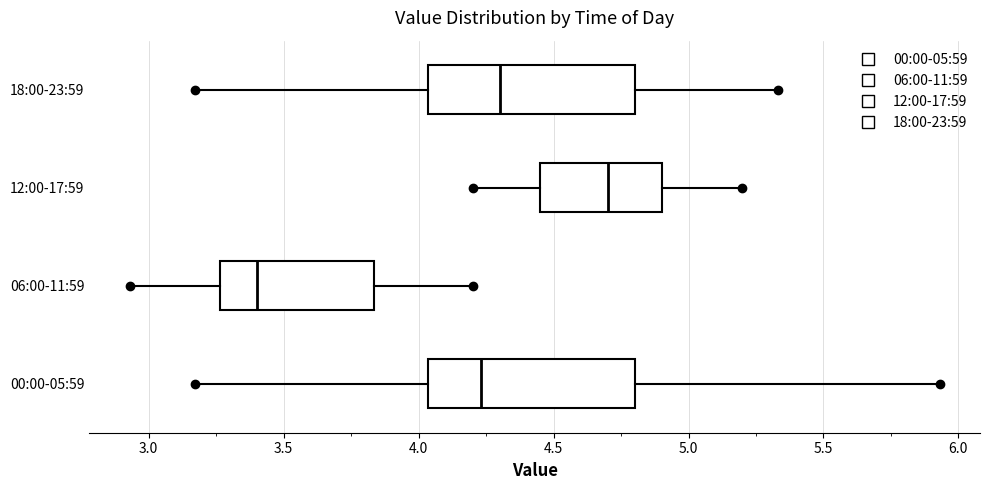

Reading bottom to top, read every box against the x-axis: the position of its median line, the range the box covers, and the ends of its whiskers. The values are not printed on the chart, so give them approximately, as read against the axis.

00:00-05:59: median 4.25, box 4.05 to 4.80, whiskers 3.15 to 5.95
06:00-11:59: median 3.40, box 3.25 to 3.85, whiskers 2.95 to 4.20
12:00-17:59: median 4.70, box 4.45 to 4.90, whiskers 4.20 to 5.20
18:00-23:59: median 4.30, box 4.05 to 4.80, whiskers 3.15 to 5.35